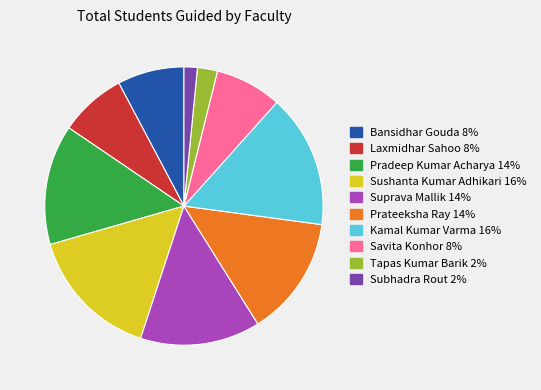

Does any single category account for the majority?

No